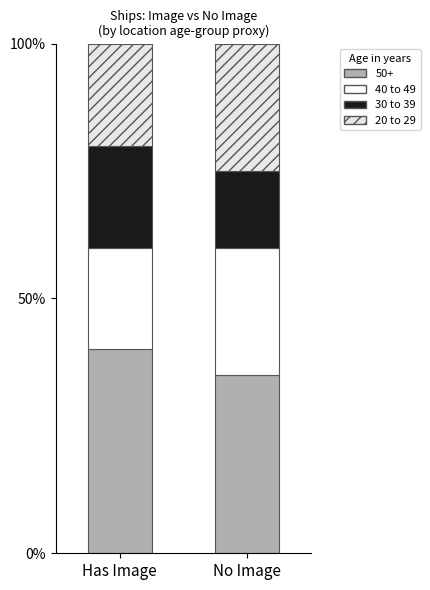

What is the difference between the maximum and minimum values in the 30 to 39 series?

5